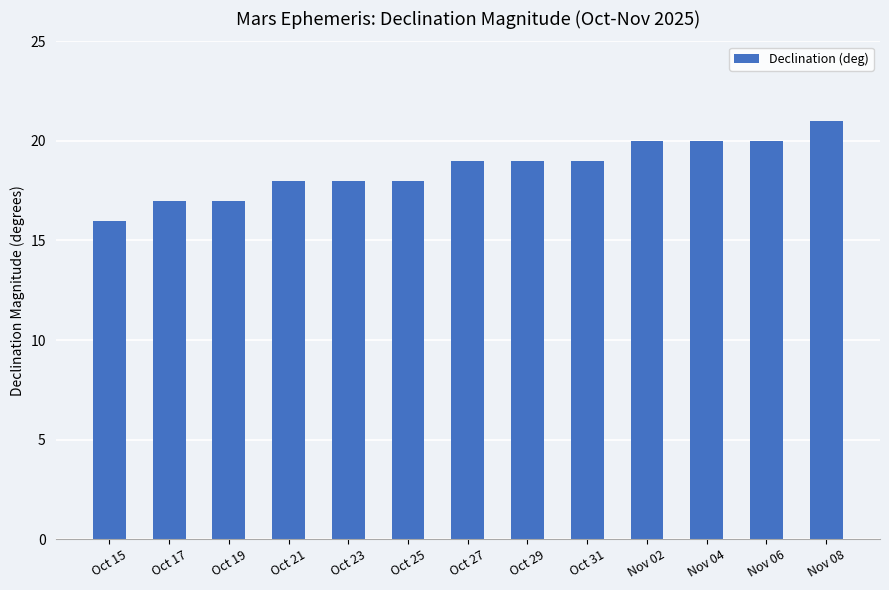

What is the sum of all values?

242